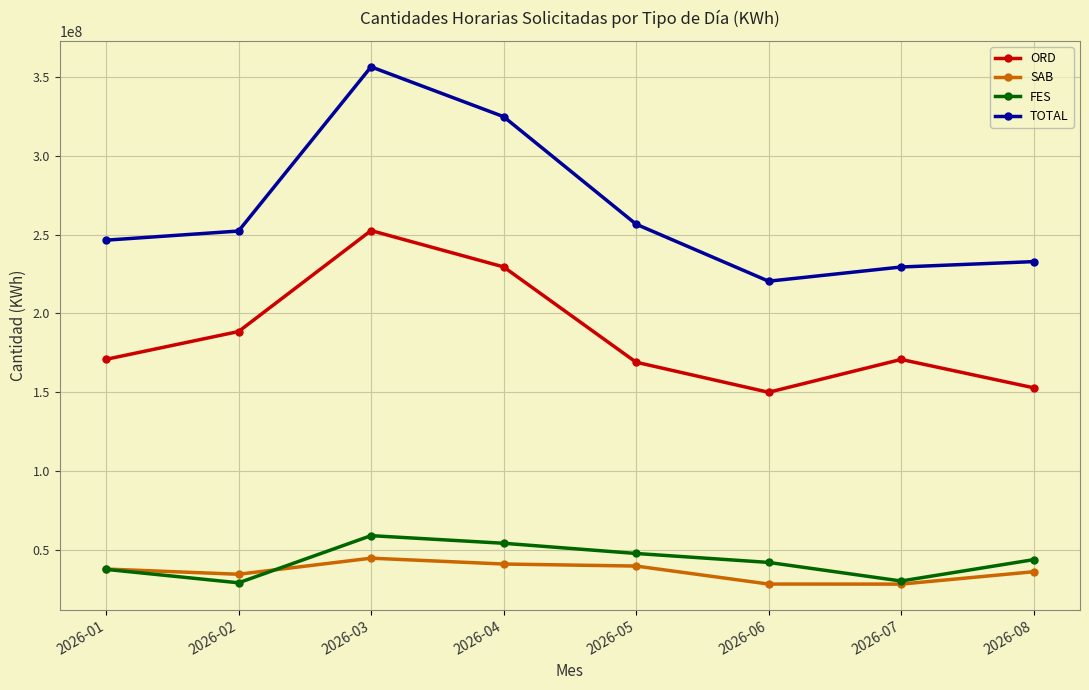

What is the sum of all FES values?

344180062.2